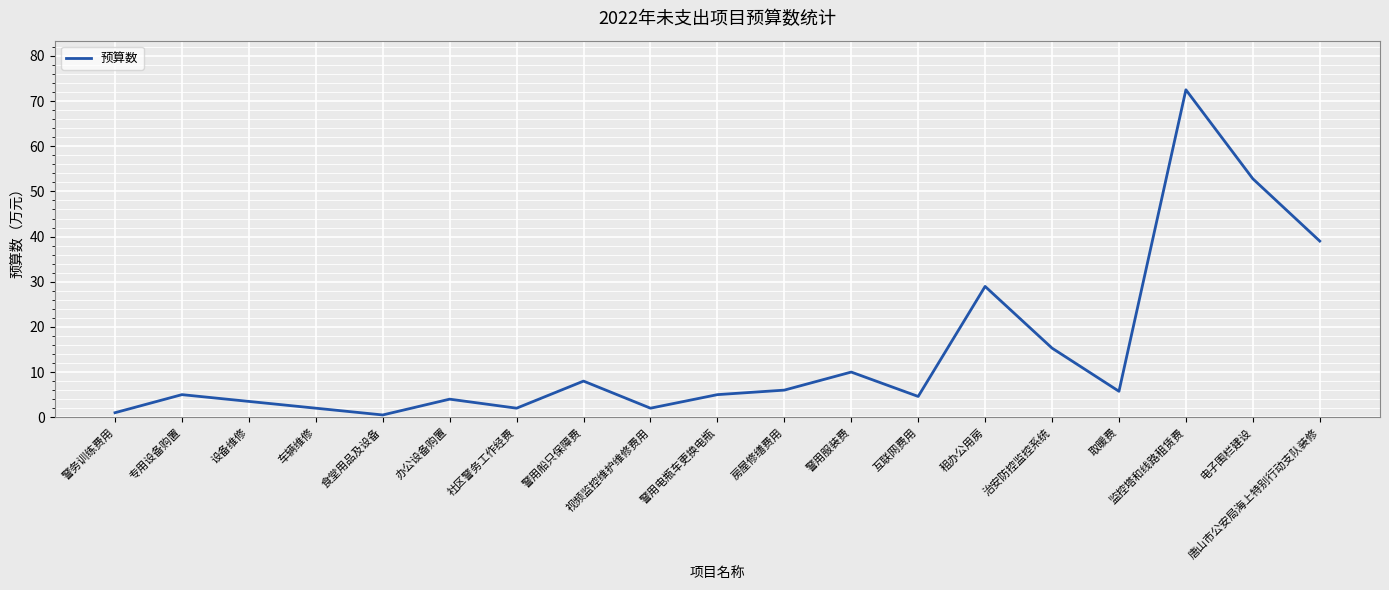

Count the number of data series in this chart.

1